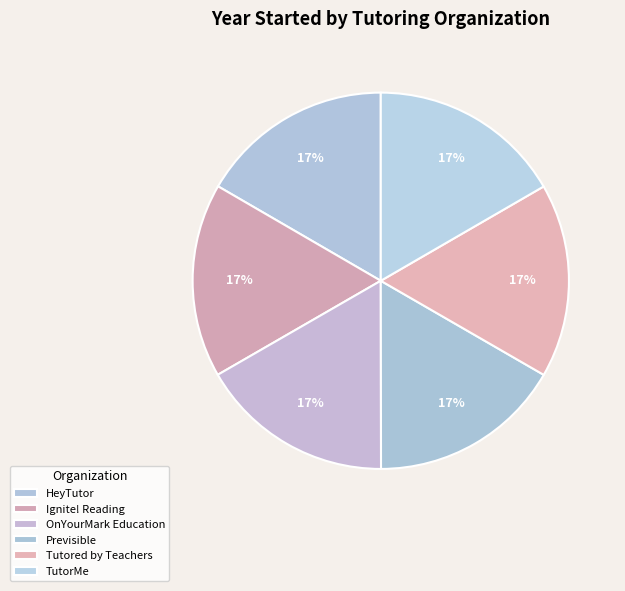

Count the number of slices in the pie.

6